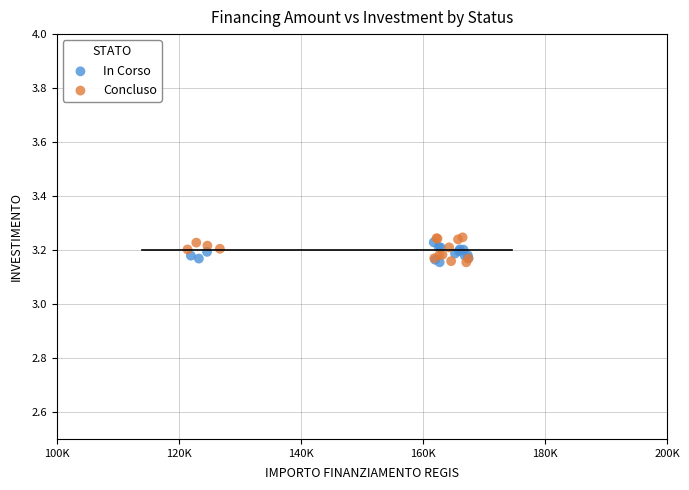

Which series has the largest Y range (max minus min)?

Concluso